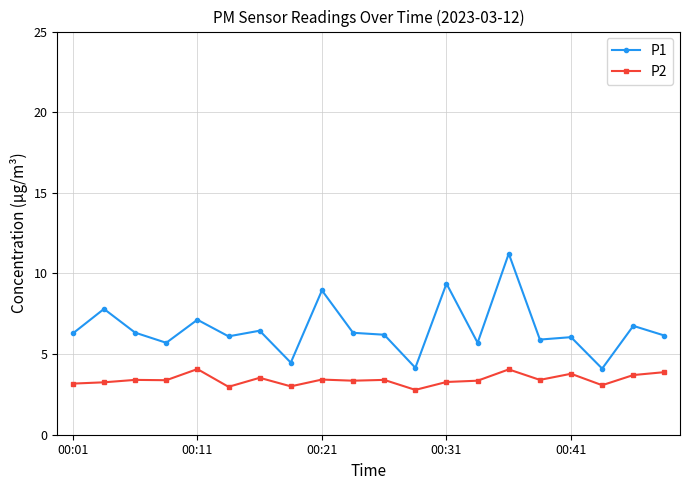

What is the value of the P1 point at the 14th from the left?

5.7